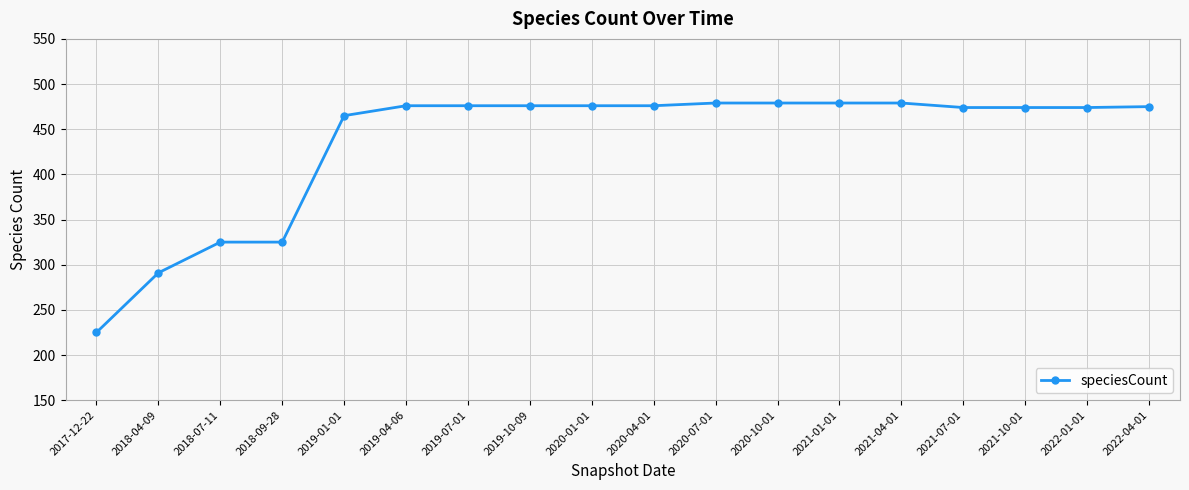

What is the average value?

435